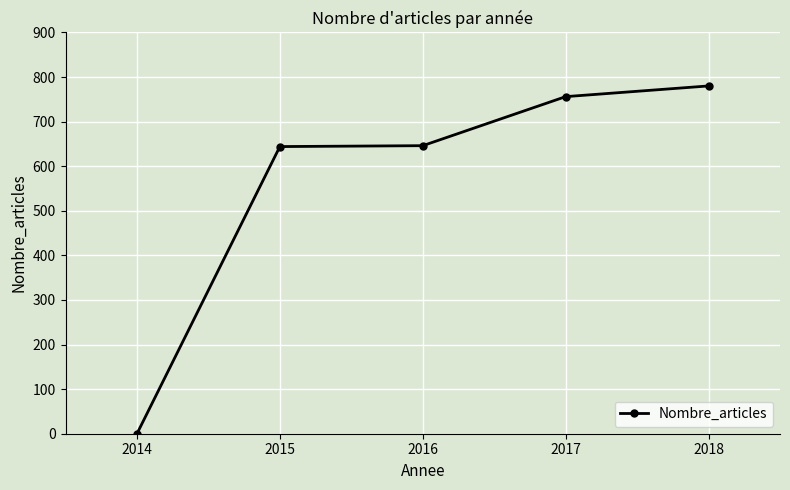

What is the approximate value at 2017?

756